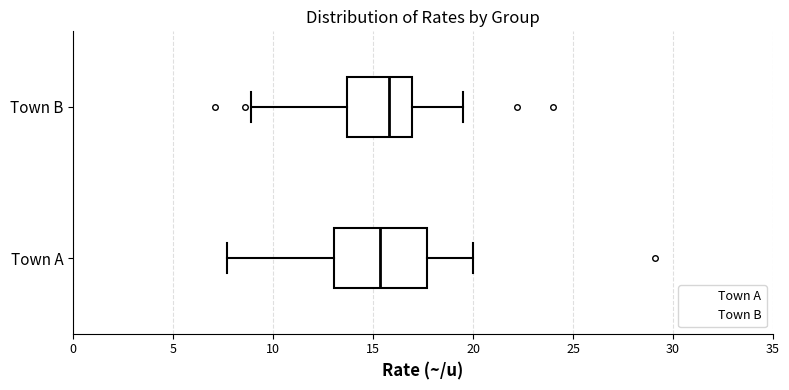

Reading bottom to top, read every box against the x-axis: the position of its median line, the range the box covers, and the ends of its whiskers. The values are not printed on the chart, so give them approximately, as read against the axis.

Town A: median 15.5, box 13.0 to 17.5, whiskers 7.5 to 20.0
Town B: median 16.0, box 13.5 to 17.0, whiskers 9.0 to 19.5